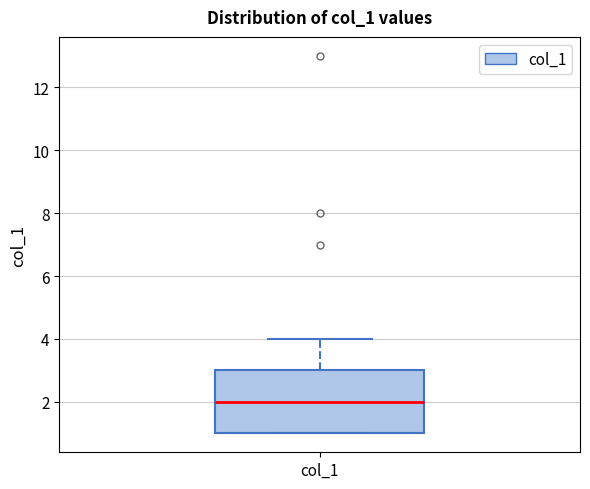

Where is the lower edge of the box for col_1 on the y-axis? The values are not printed on the chart, so give them approximately, as read against the axis.

1